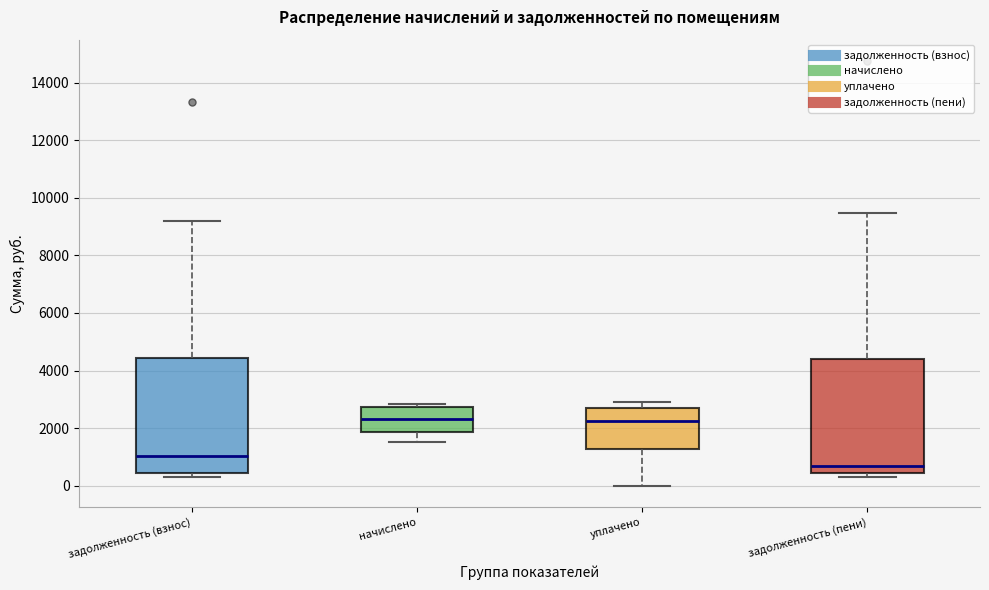

Where is the upper edge of the box for уплачено on the y-axis? The values are not printed on the chart, so give them approximately, as read against the axis.

2800